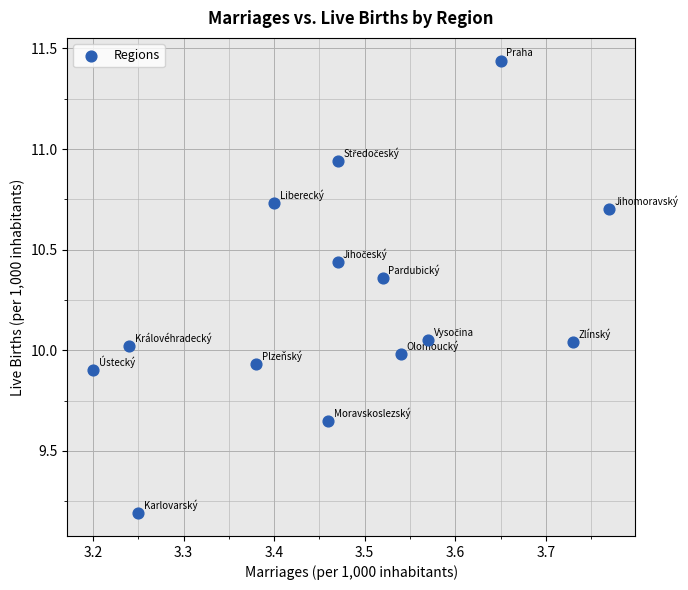

Count the number of points in this scatter plot.

14